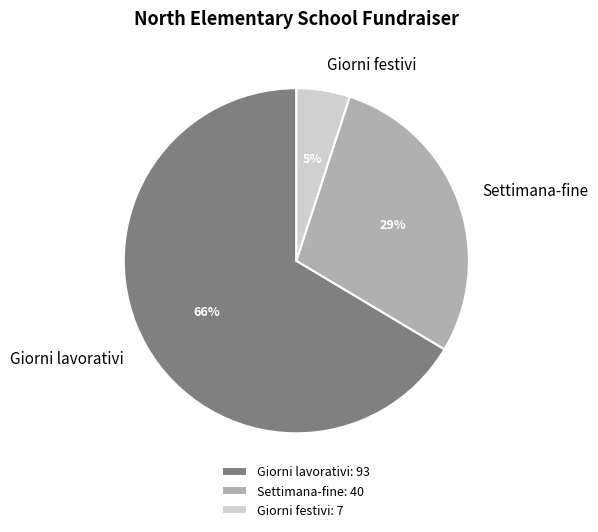

Is there any slice that represents more than half of the pie?

Yes